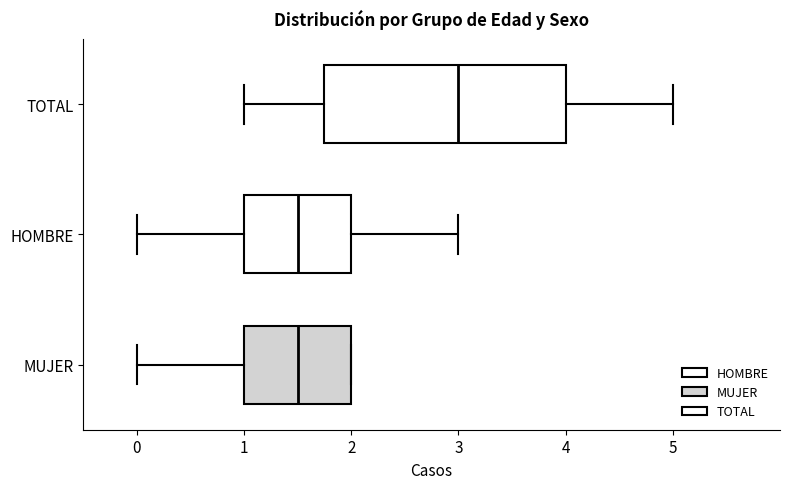

Which box is the widest, from its left edge to its right edge?

TOTAL